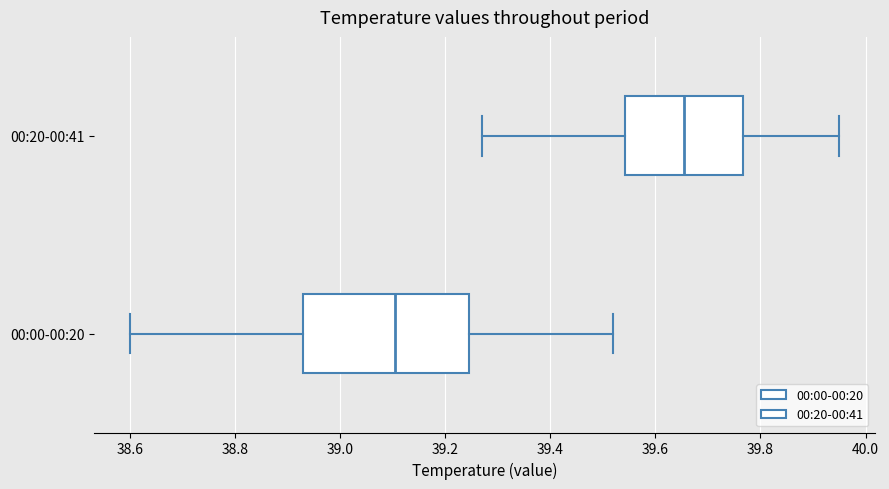

Comparing the boxes themselves (not the whiskers), which one is the widest?

00:00-00:20